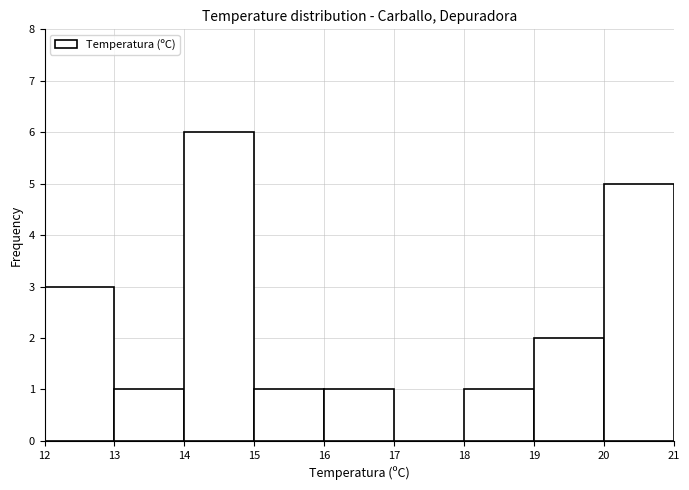

Which range on the x-axis has the tallest bar?

14 to 15